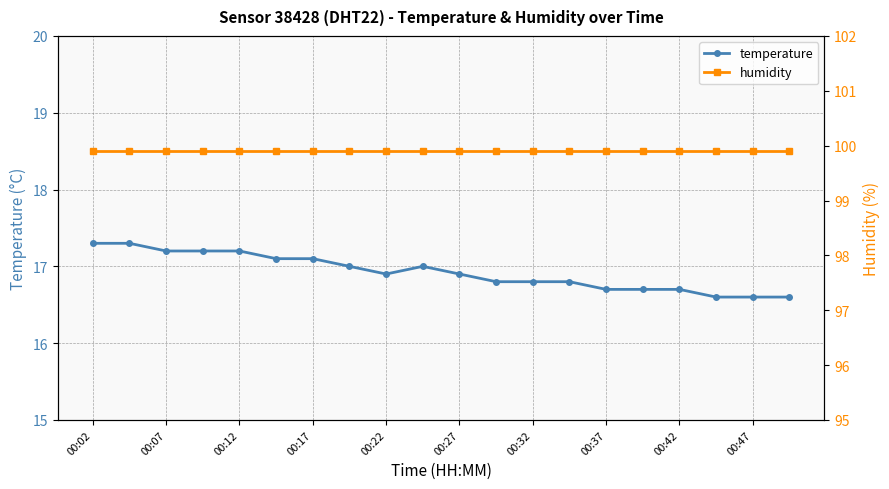

What is the lowest value of the temperature series?

16.6